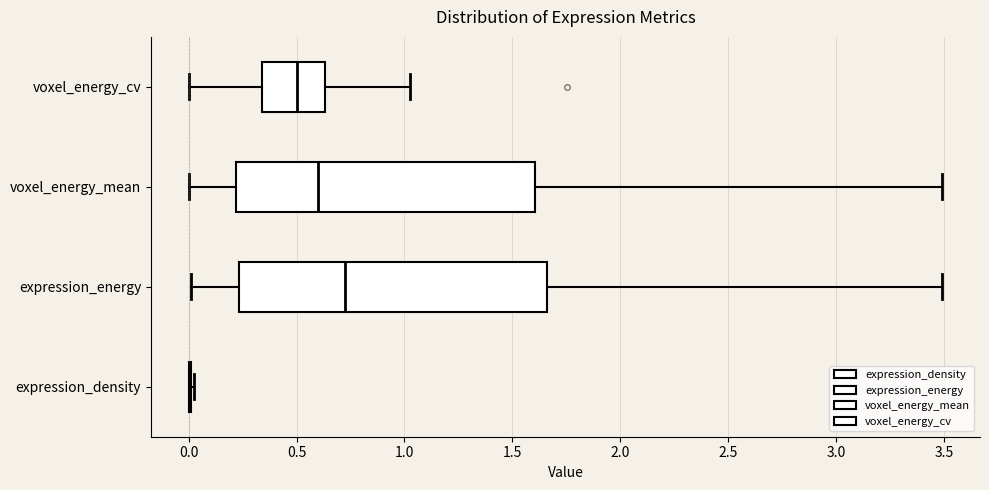

Reading bottom to top, transcribe this box plot: for each box, give where its median line is, the range the box spans, and where its two whiskers end, as read against the x-axis. The values are not printed on the chart, so give them approximately, as read against the axis.

expression_density: box collapsed to a line at 0.00, whiskers 0.00 to 0.05
expression_energy: median 0.70, box 0.25 to 1.65, whiskers 0.00 to 3.50
voxel_energy_mean: median 0.60, box 0.20 to 1.60, whiskers 0.00 to 3.50
voxel_energy_cv: median 0.50, box 0.35 to 0.65, whiskers 0.00 to 1.05